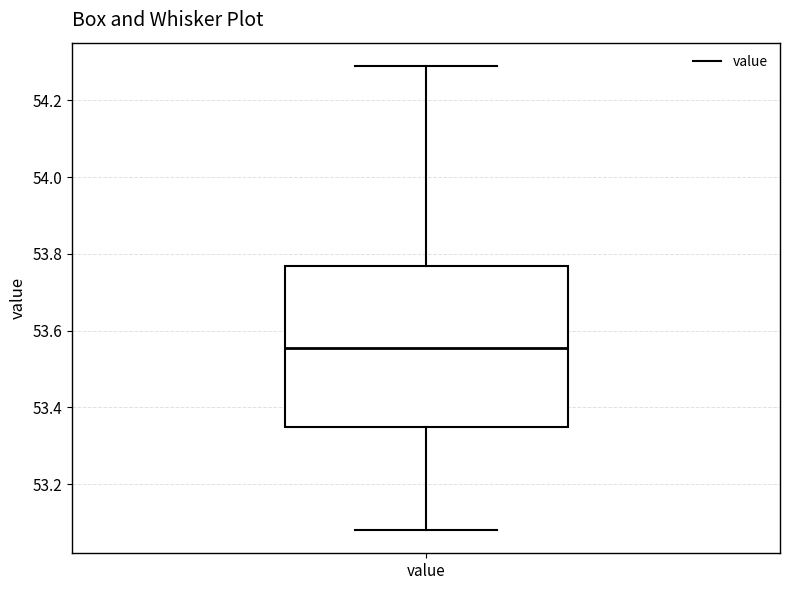

Transcribe this box plot: give where the median line is, the range the box spans, and where the two whiskers end, as read against the y-axis. The values are not printed on the chart, so give them approximately, as read against the axis.

median 53.56, box 53.34 to 53.76, whiskers 53.08 to 54.30